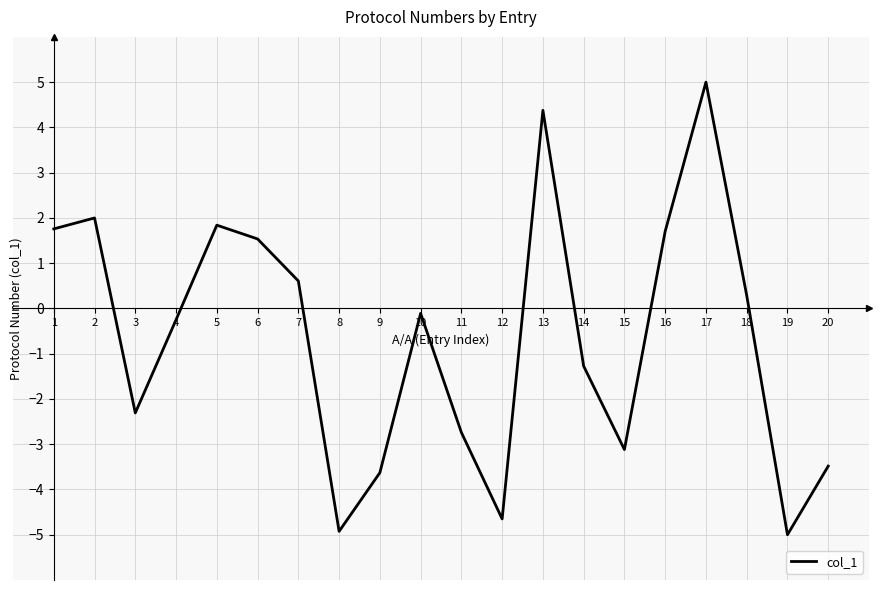

The chart shows a value of 4.4 at 13. True or false?

True